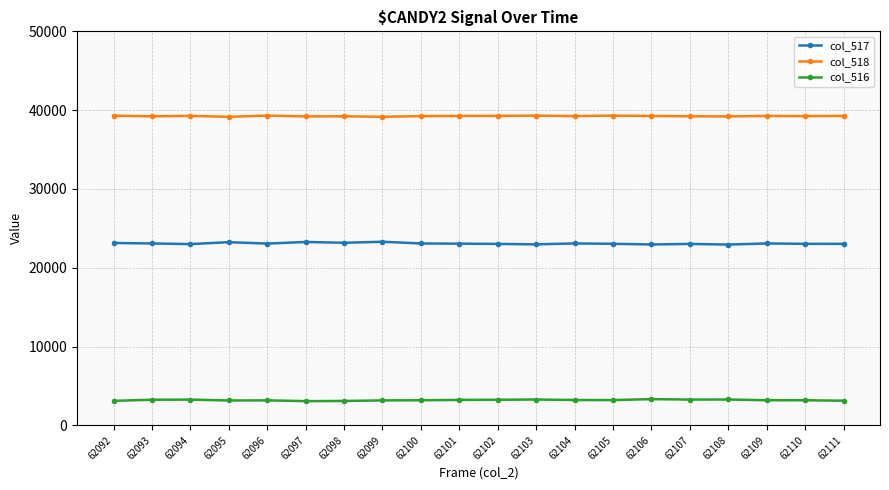

True or false: col_517 and col_516 intersect in this chart.

False